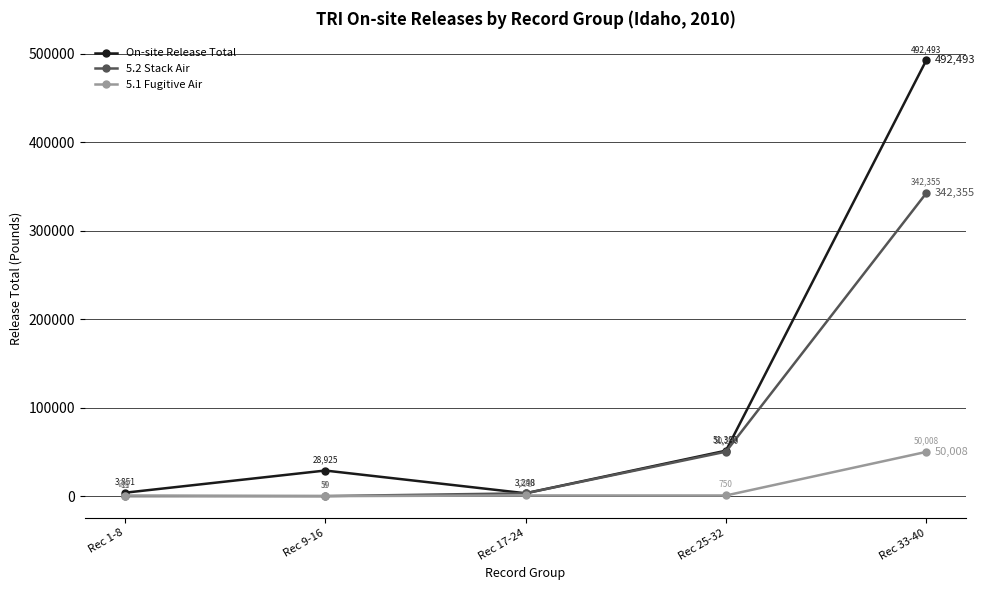

True or false: On-site Release Total and 5.1 Fugitive Air cross at least once.

False